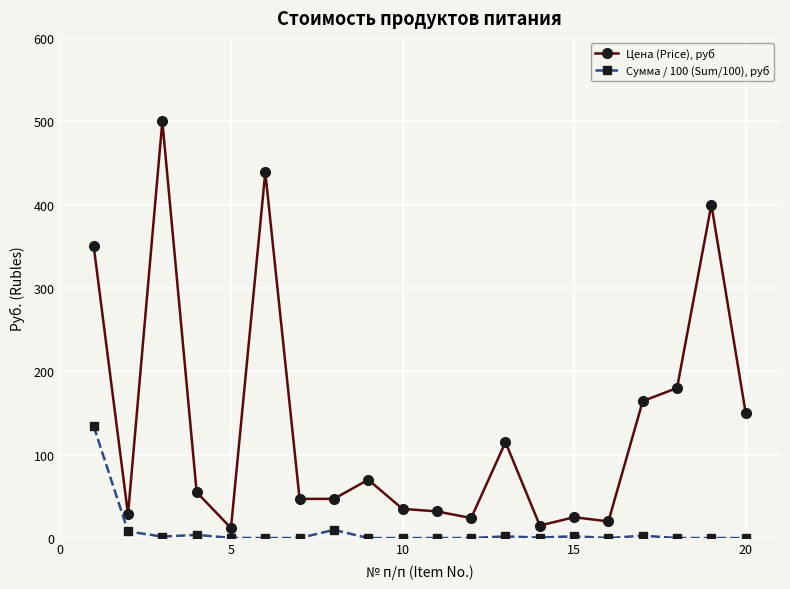

Which series has the largest total across all categories?

Цена (Price), руб